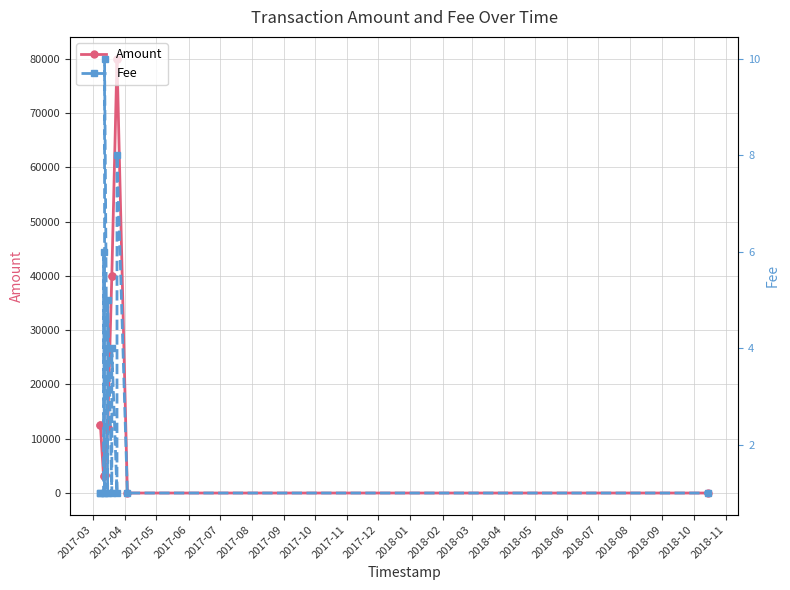

True or false: Amount and Fee intersect in this chart.

False